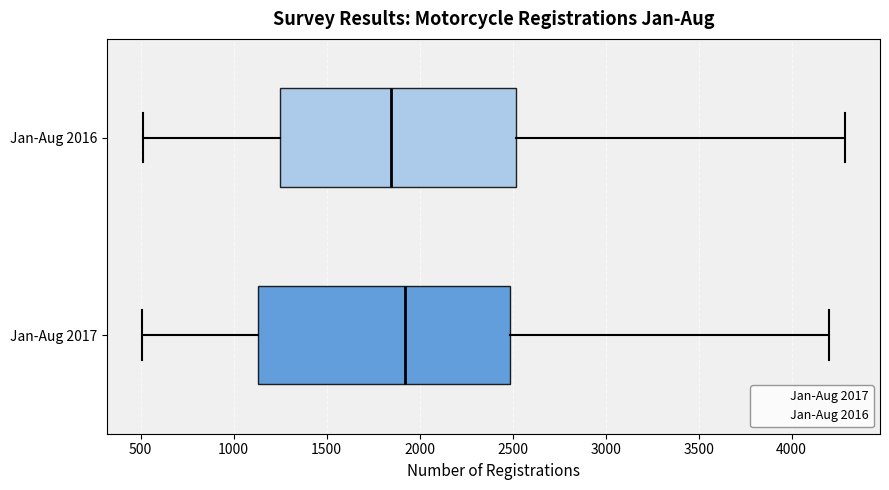

Which box is the widest, from its left edge to its right edge?

Jan-Aug 2017